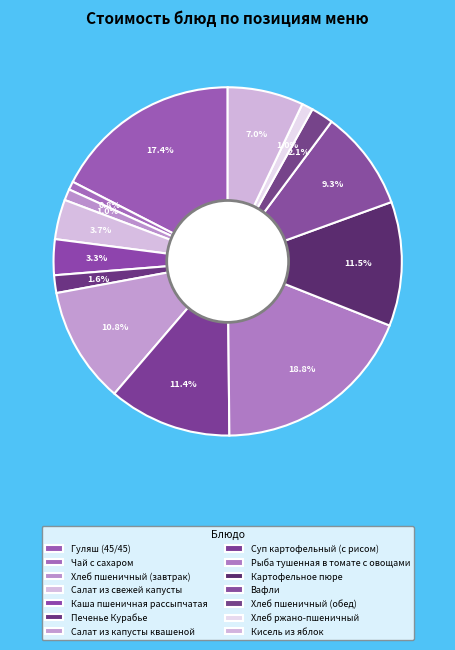

How many slices are in this pie chart?

14